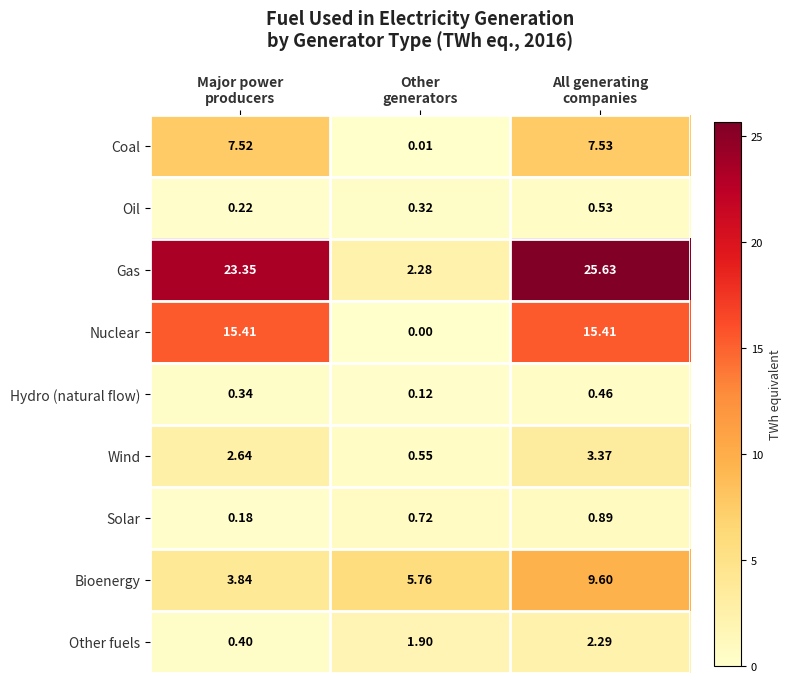

Which series has the largest range (max minus min)?

Gas